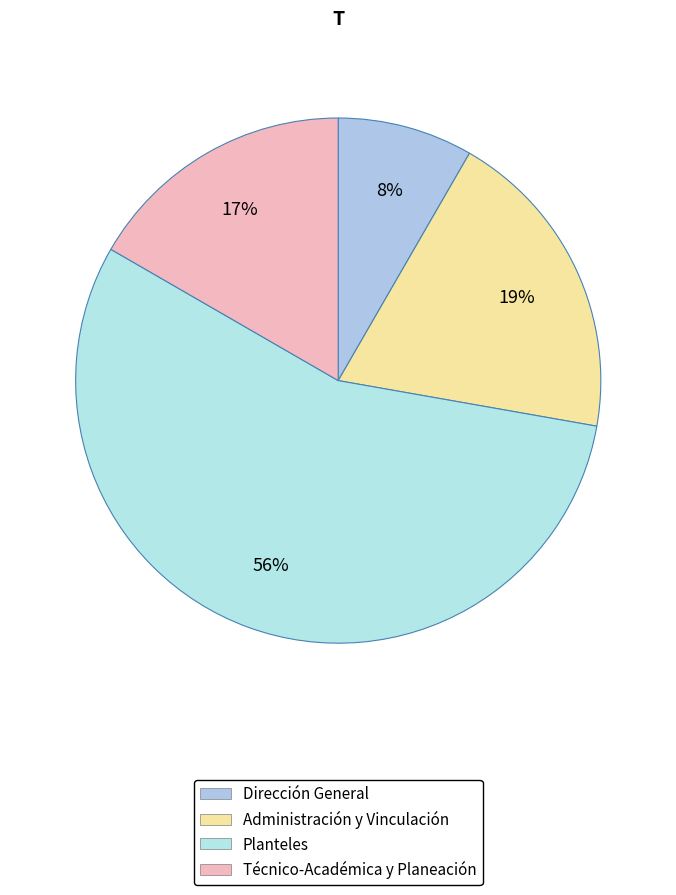

How many slices are in this pie chart?

4